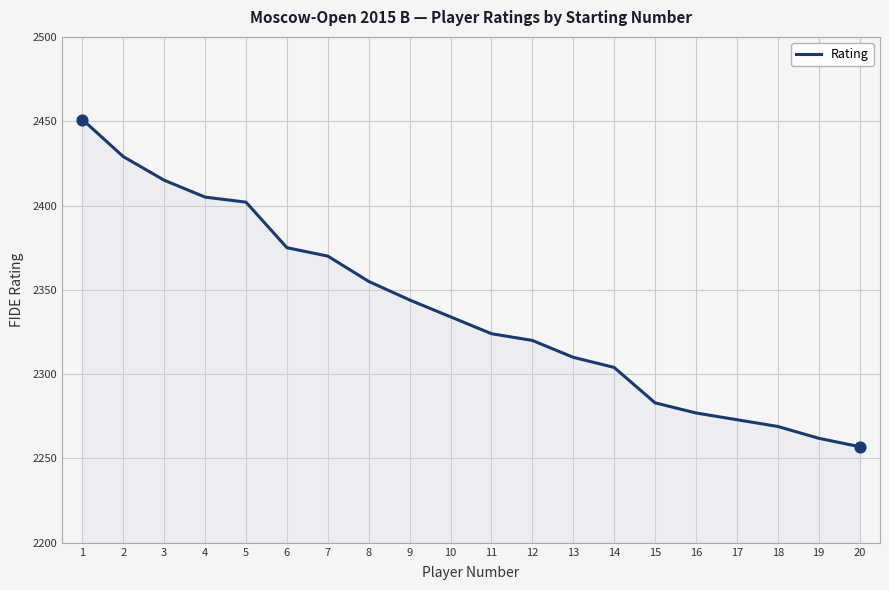

Between 8 and 7, which is larger?

7